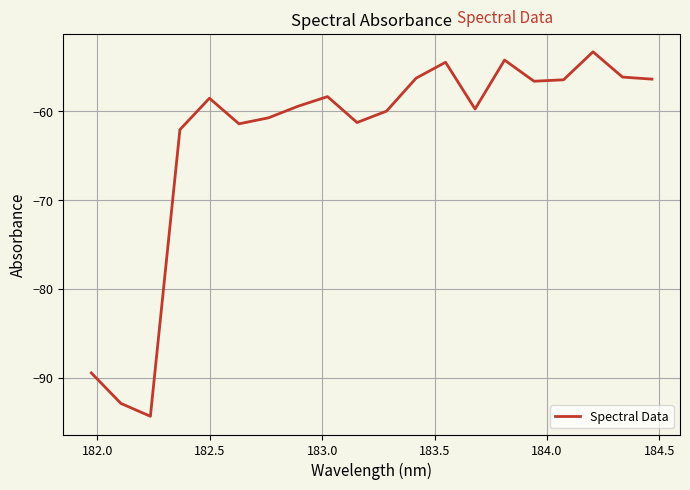

What is the maximum value shown in the chart?

-53.3